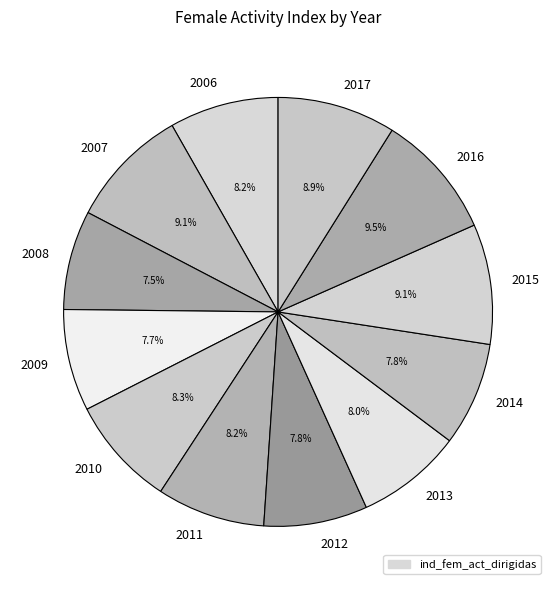

To the nearest percent, what percentage of the pie is 2007?

9%